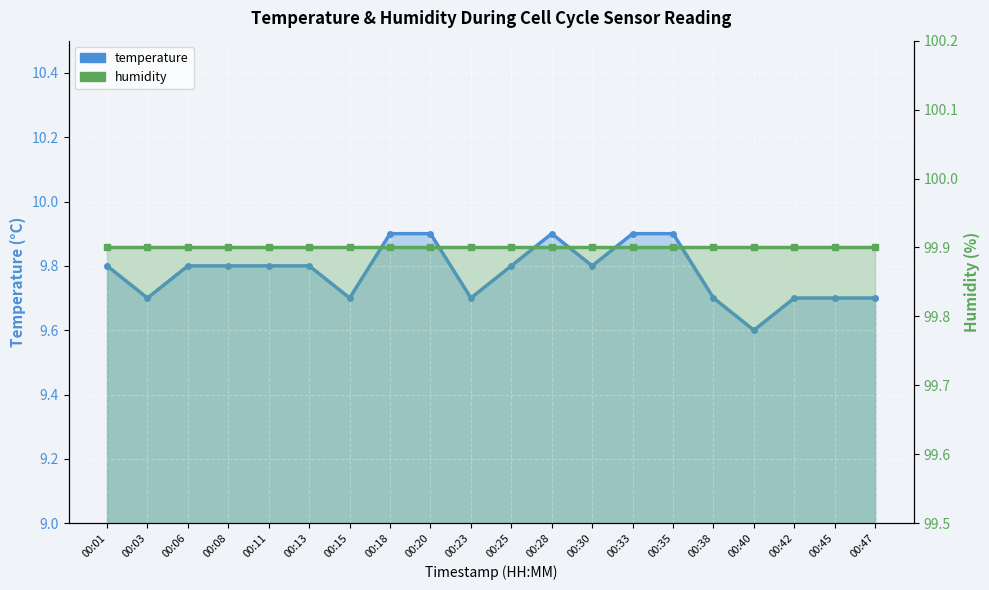

At which category does temperature reach its first local peak?

00:28